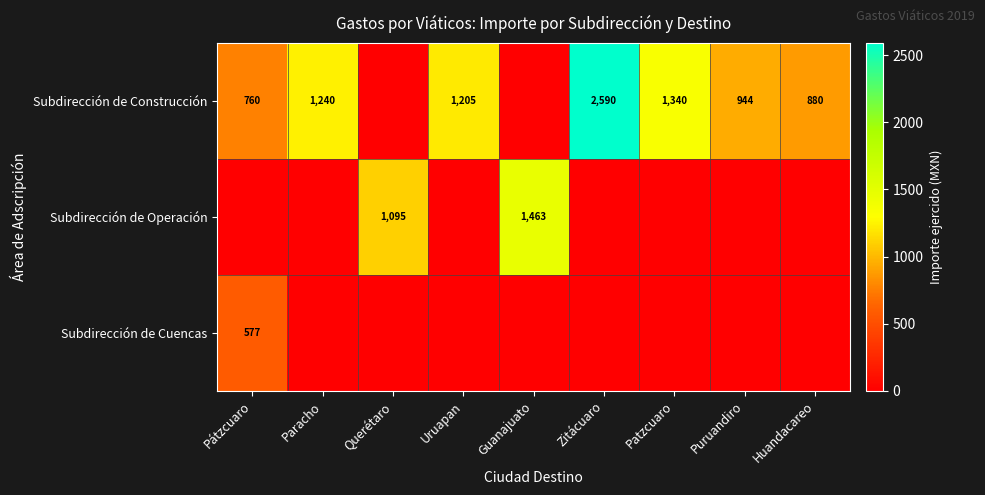

Which label corresponds to the smallest value in the chart?

Querétaro